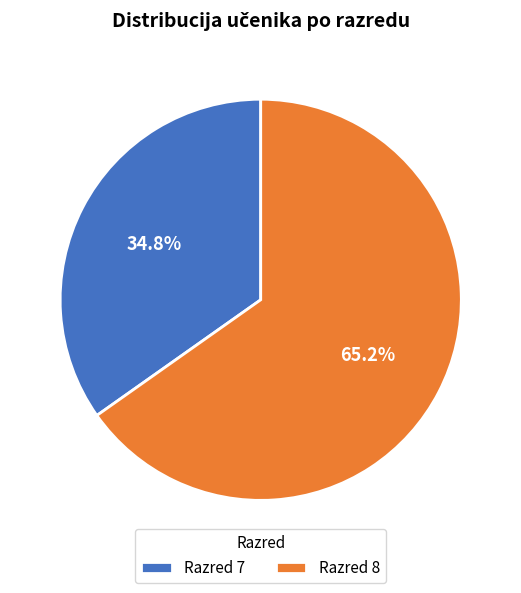

Is there a majority slice in this chart?

Yes